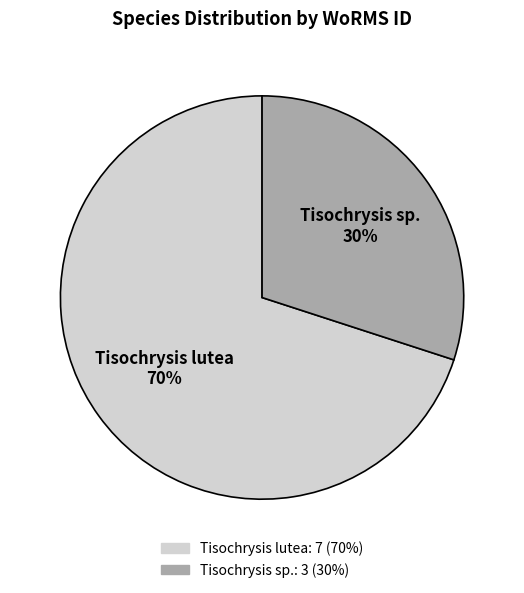

Count the number of slices in the pie.

2